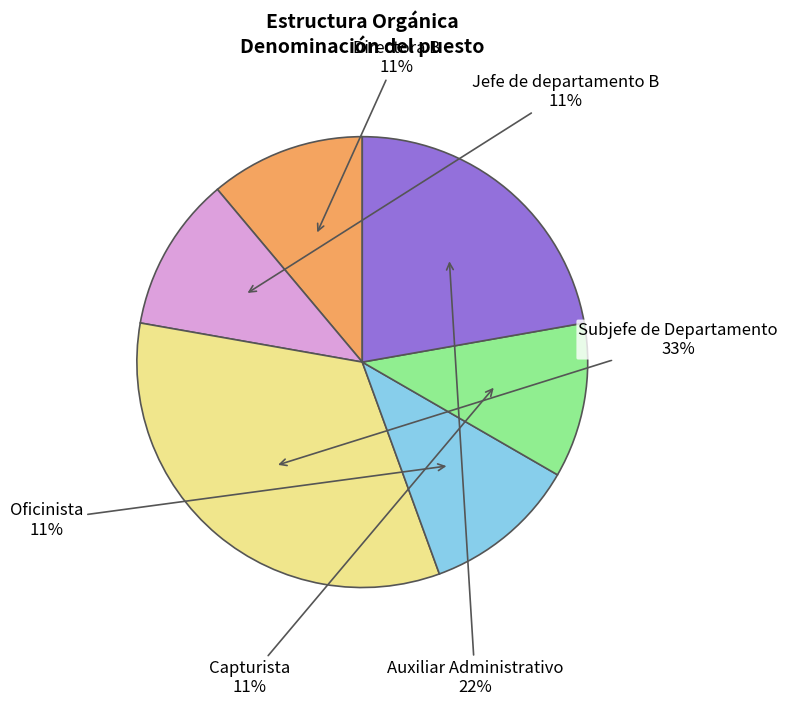

Is there a majority slice in this chart?

No